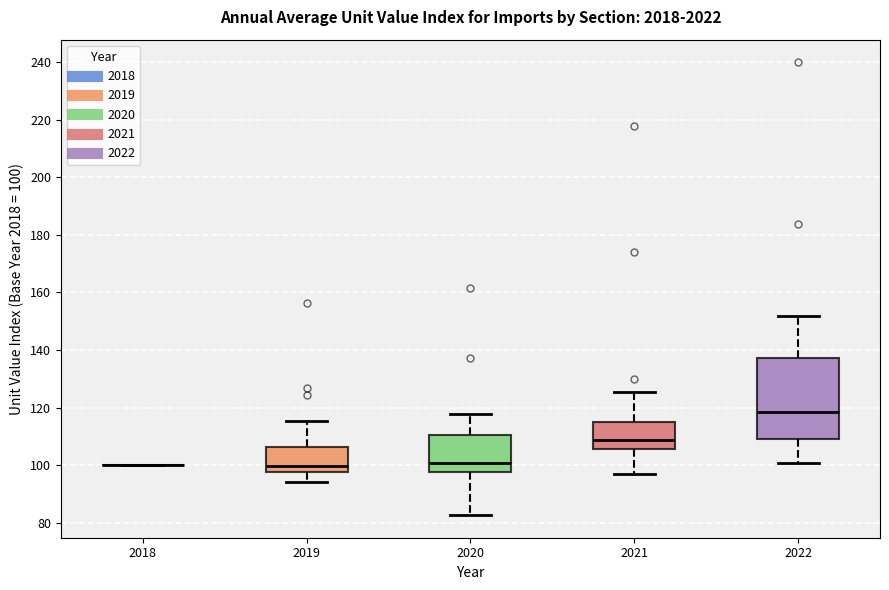

Reading left to right, transcribe this box plot: for each box, give where its median line is, the range the box spans, and where its two whiskers end, as read against the y-axis. The values are not printed on the chart, so give them approximately, as read against the axis.

2018: box collapsed to a line at 100, whiskers 100 to 100
2019: median 100, box 98 to 106, whiskers 94 to 116
2020: median 100, box 98 to 110, whiskers 82 to 118
2021: median 108, box 106 to 116, whiskers 96 to 126
2022: median 118, box 108 to 138, whiskers 100 to 152